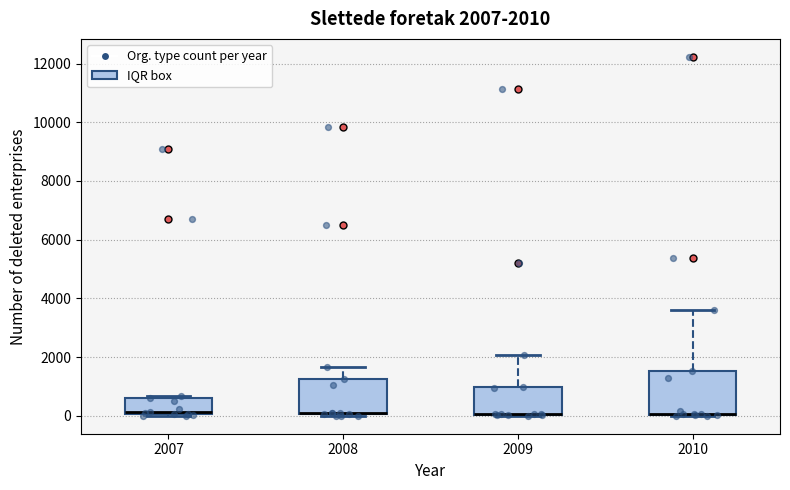

Which box is the tallest, from its lower edge to its upper edge?

2010